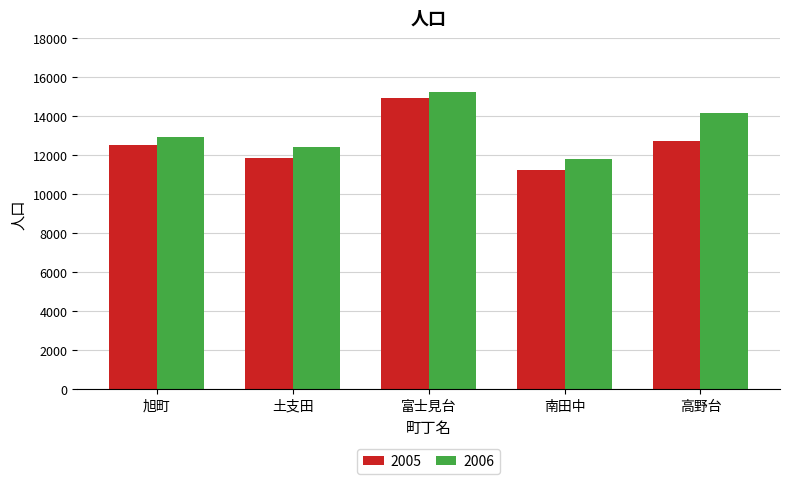

At which label is 2005 closest to 13070?

高野台